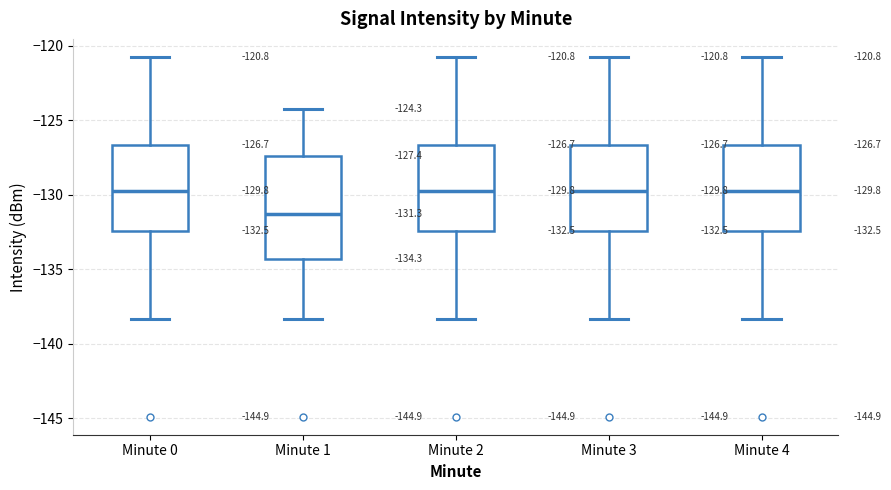

Which box's median line is the lowest?

Minute 1